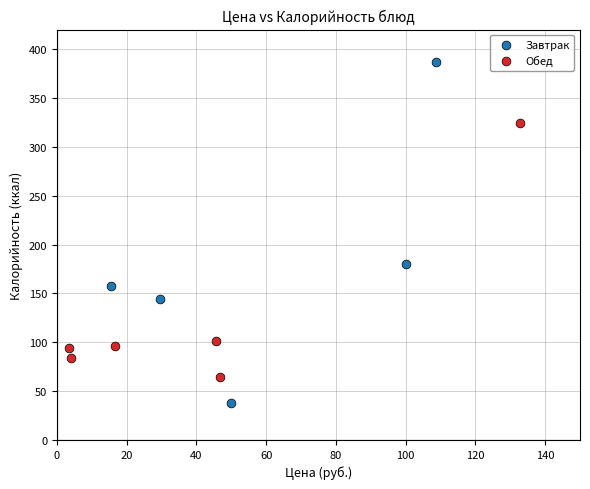

Which series has the largest Y range (max minus min)?

Завтрак